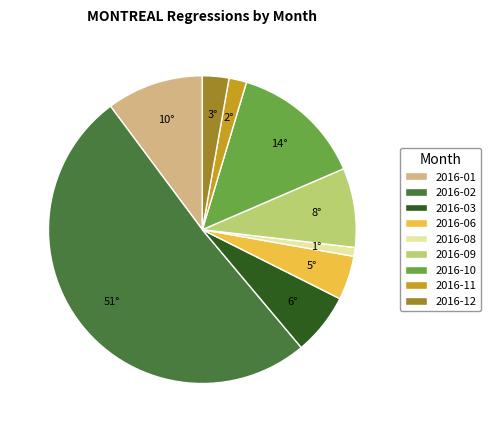

Rank the categories by value from lowest to highest.

2016-08, 2016-11, 2016-12, 2016-06, 2016-03, 2016-09, 2016-01, 2016-10, 2016-02